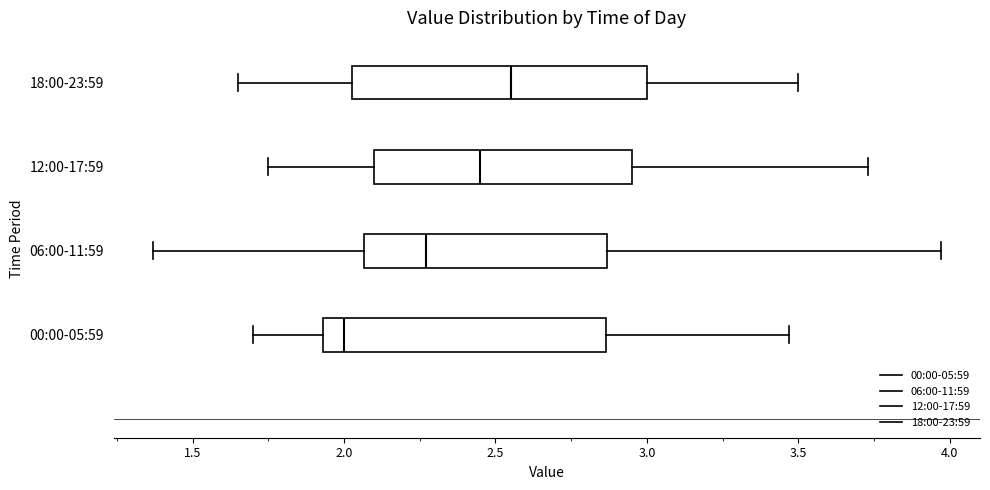

Reading bottom to top, read every box against the x-axis: the position of its median line, the range the box covers, and the ends of its whiskers. The values are not printed on the chart, so give them approximately, as read against the axis.

00:00-05:59: median 2.00, box 1.95 to 2.85, whiskers 1.70 to 3.45
06:00-11:59: median 2.25, box 2.05 to 2.85, whiskers 1.35 to 3.95
12:00-17:59: median 2.45, box 2.10 to 2.95, whiskers 1.75 to 3.75
18:00-23:59: median 2.55, box 2.05 to 3.00, whiskers 1.65 to 3.50